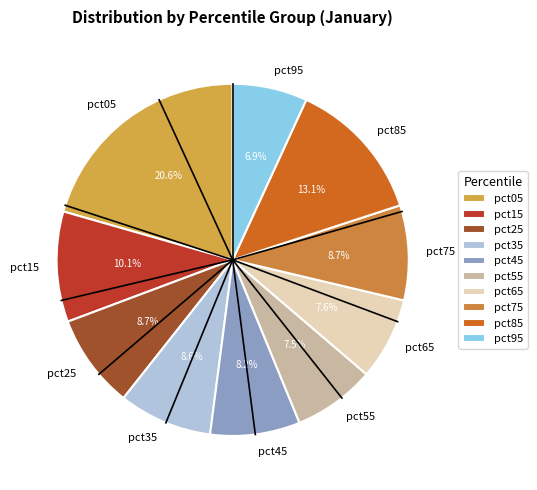

How many slices are in this pie chart?

10